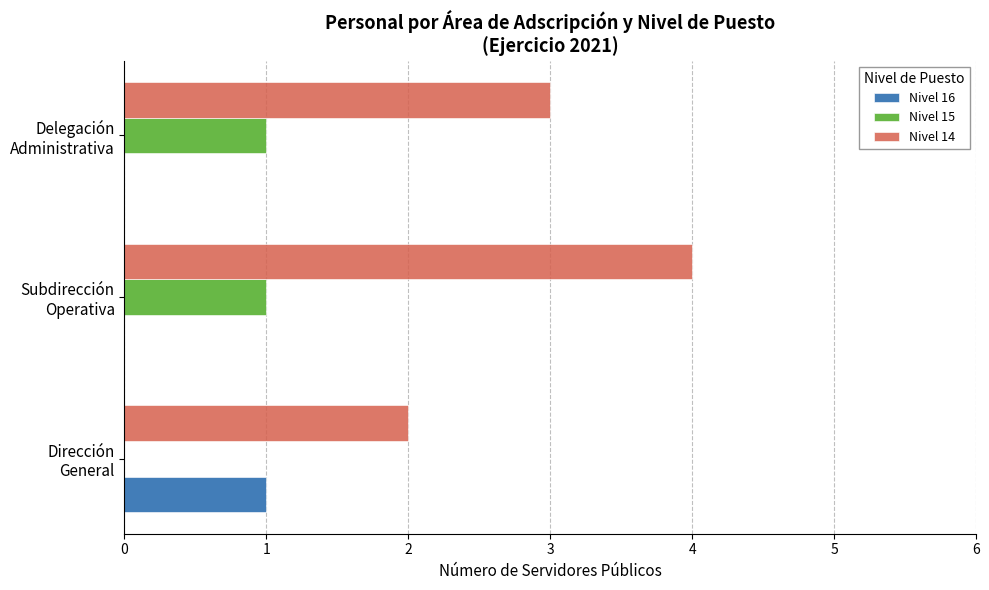

Count the Nivel 14 values in the range 2 to 4.

3